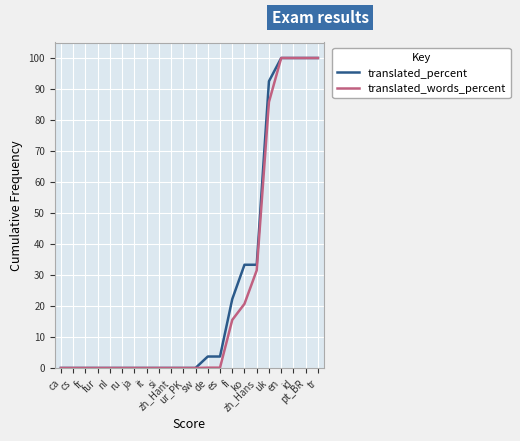

Rank the series by their average value, from lowest to highest.

translated_words_percent, translated_percent